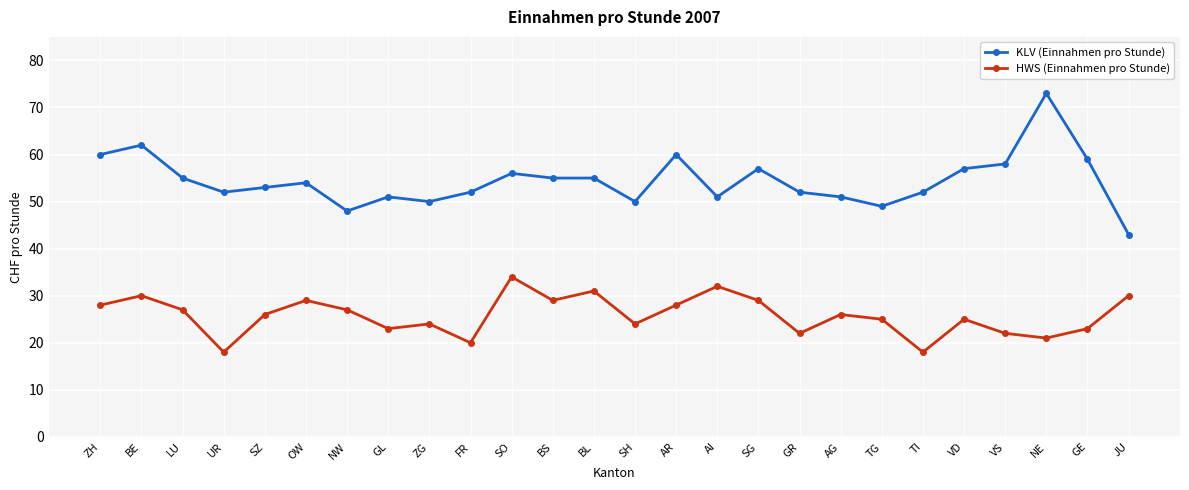

How many categories are shown in the chart?

26